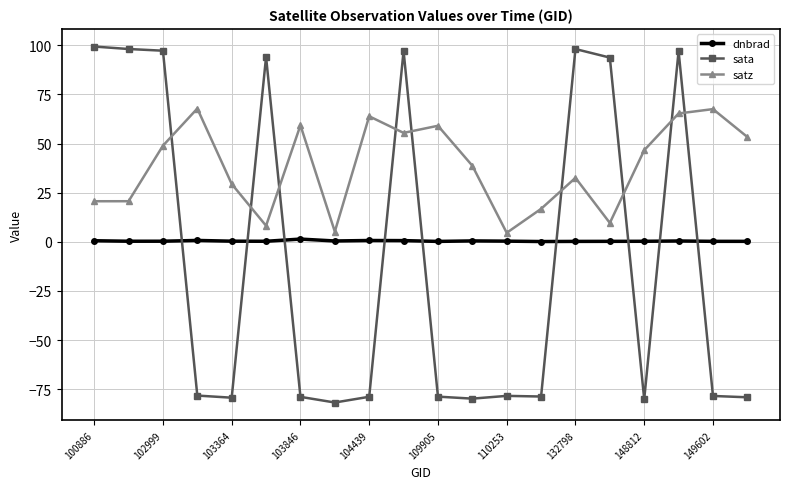

After their last crossing, which series has the higher values: dnbrad or sata?

dnbrad